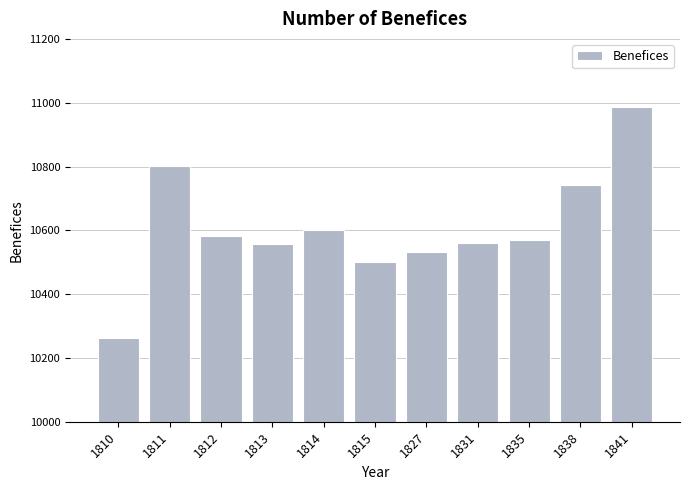

What is the average value?

10609